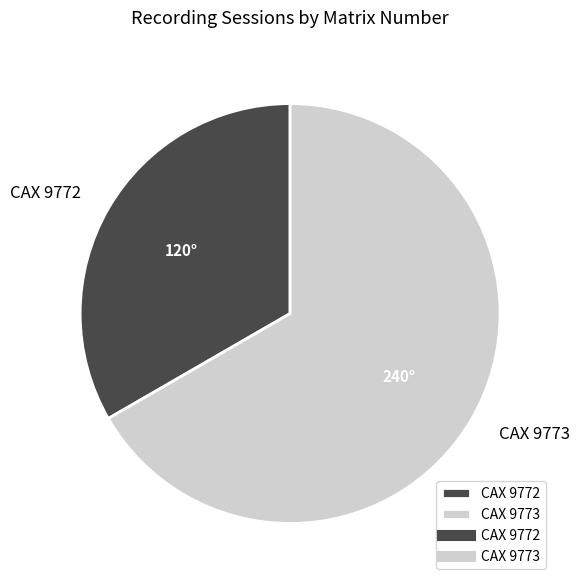

How many segments does this pie chart have?

2